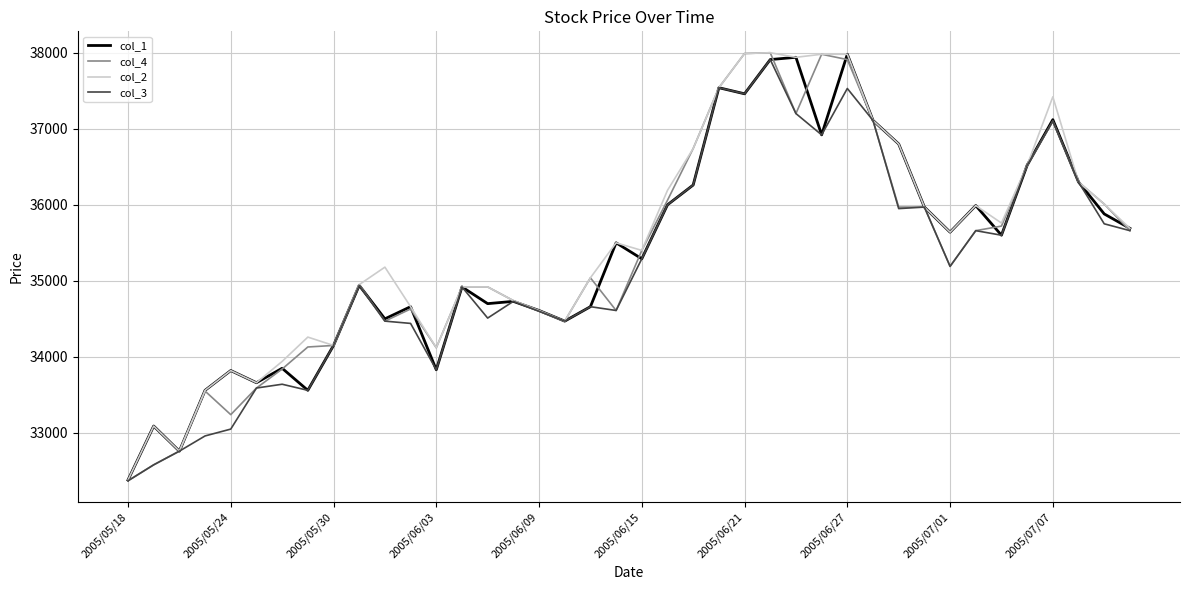

What is the minimum value shown in the chart?

32370